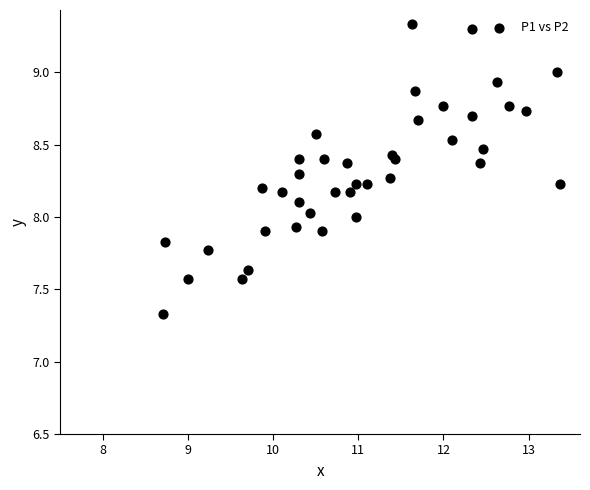

How many points are shown in the scatter plot?

40